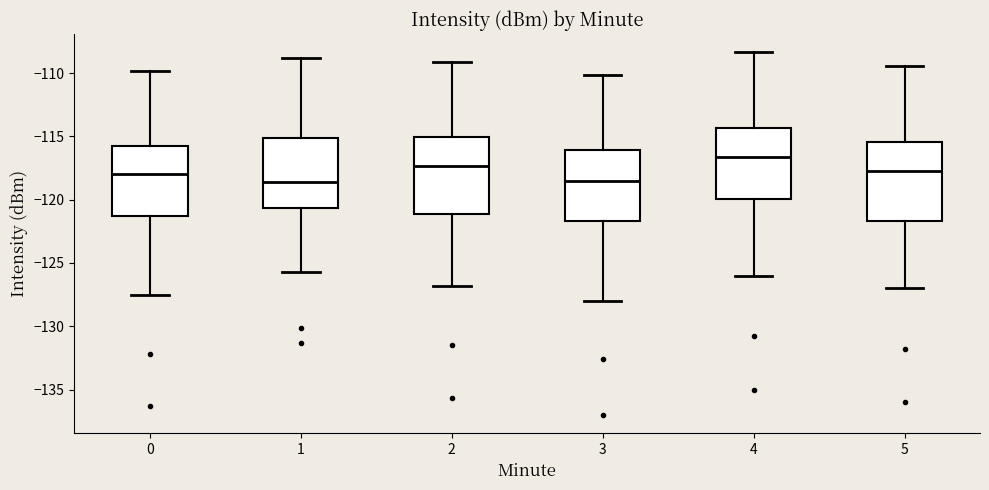

Reading left to right, transcribe this box plot: for each box, give where its median line is, the range the box spans, and where its two whiskers end, as read against the y-axis. The values are not printed on the chart, so give them approximately, as read against the axis.

0: median -118.0, box -121.5 to -115.5, whiskers -127.5 to -110.0
1: median -118.5, box -120.5 to -115.0, whiskers -125.5 to -109.0
2: median -117.5, box -121.0 to -115.0, whiskers -127.0 to -109.0
3: median -118.5, box -121.5 to -116.0, whiskers -128.0 to -110.0
4: median -116.5, box -120.0 to -114.5, whiskers -126.0 to -108.5
5: median -117.5, box -121.5 to -115.5, whiskers -127.0 to -109.5